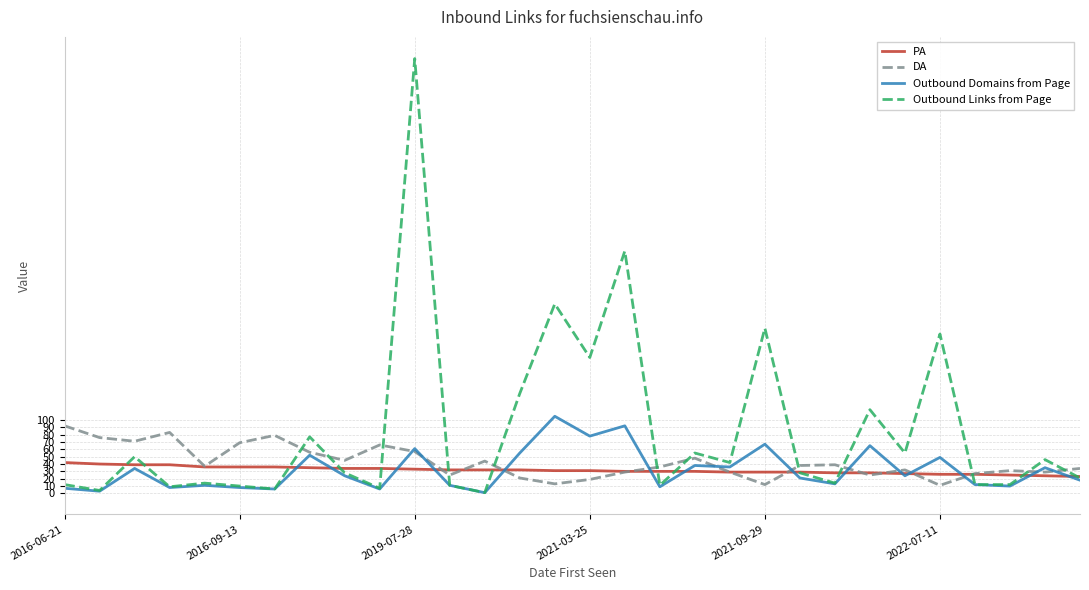

What is the maximum value shown in the chart?

592